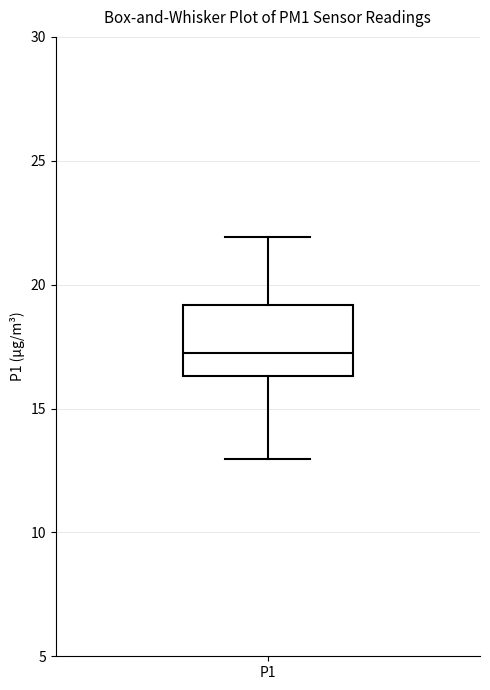

Transcribe this box plot: give where the median line is, the range the box spans, and where the two whiskers end, as read against the y-axis. The values are not printed on the chart, so give them approximately, as read against the axis.

median 17.0, box 16.5 to 19.0, whiskers 13.0 to 22.0